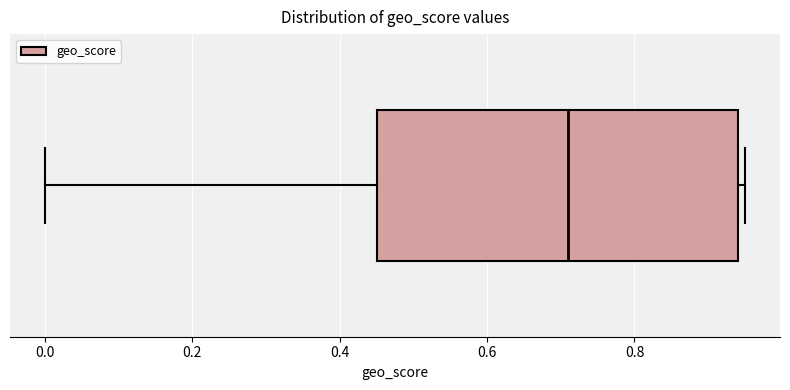

Read this box plot against the x-axis: the position of the median line, the range covered by the box, and the ends of both whiskers. The values are not printed on the chart, so give them approximately, as read against the axis.

median 0.72, box 0.46 to 0.94, whiskers 0.00 to 0.96